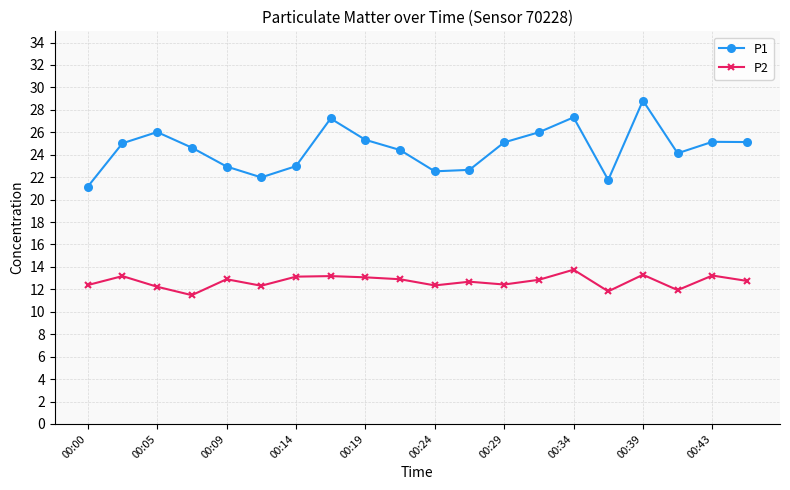

What is the minimum value for P2?

11.5